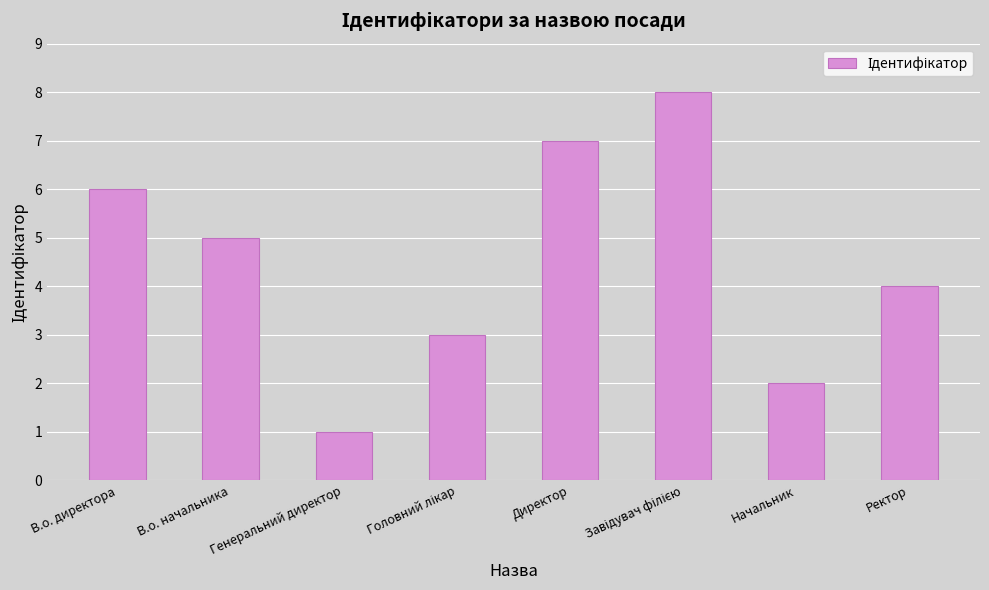

What is the greatest value displayed?

8